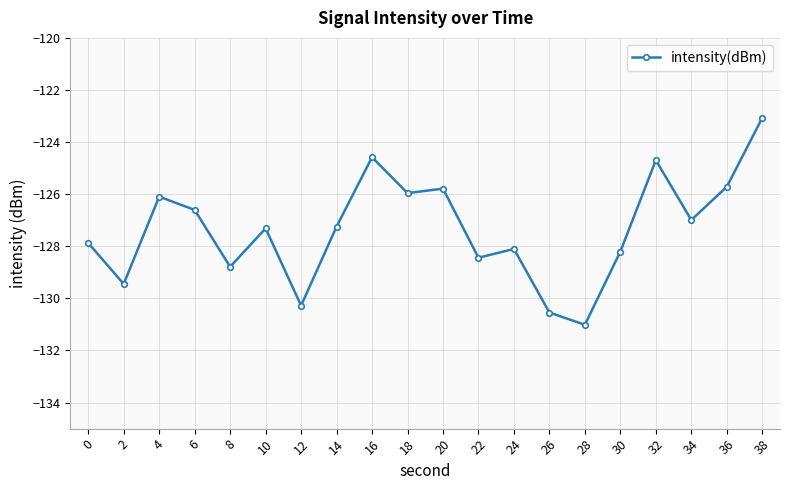

How many distinct data groups are displayed?

1